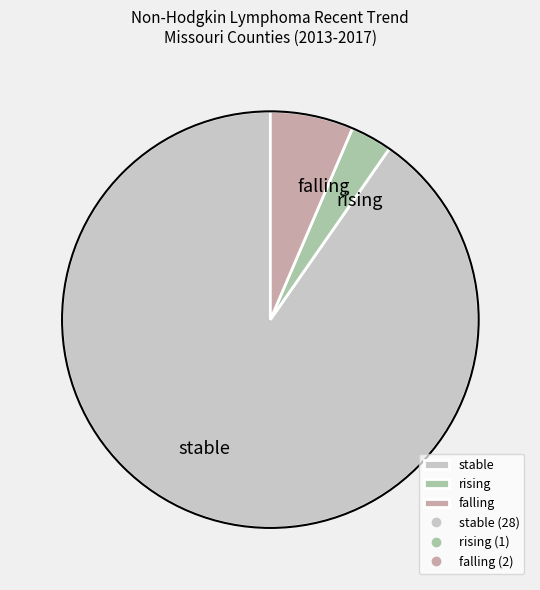

Does rising represent more than half of the total?

No